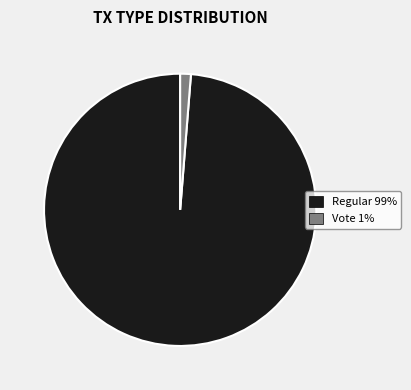

Which slice is the smallest?

Vote